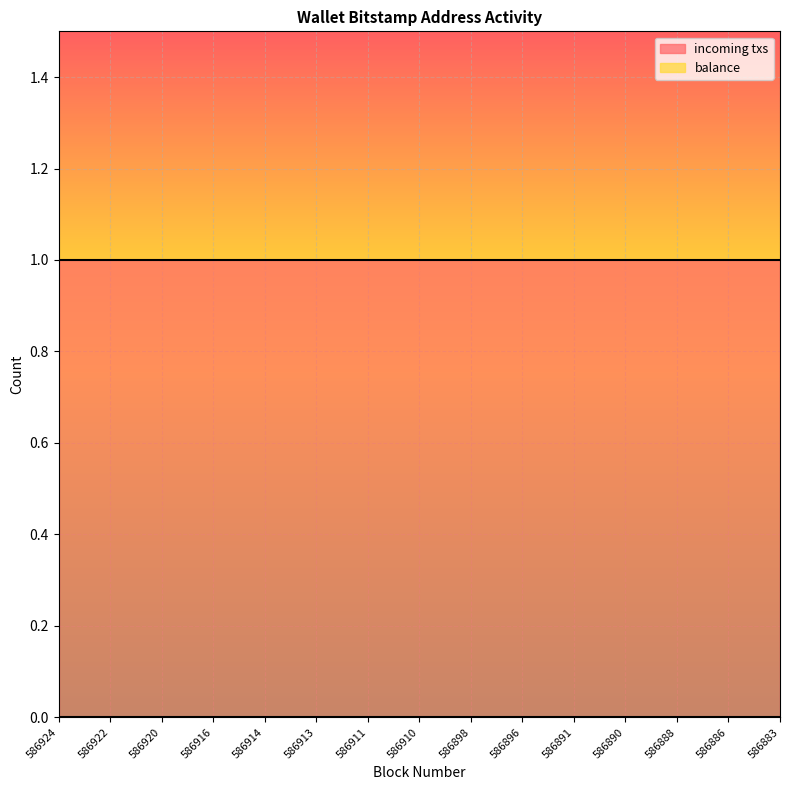

Which series has the widest spread of values?

incoming txs